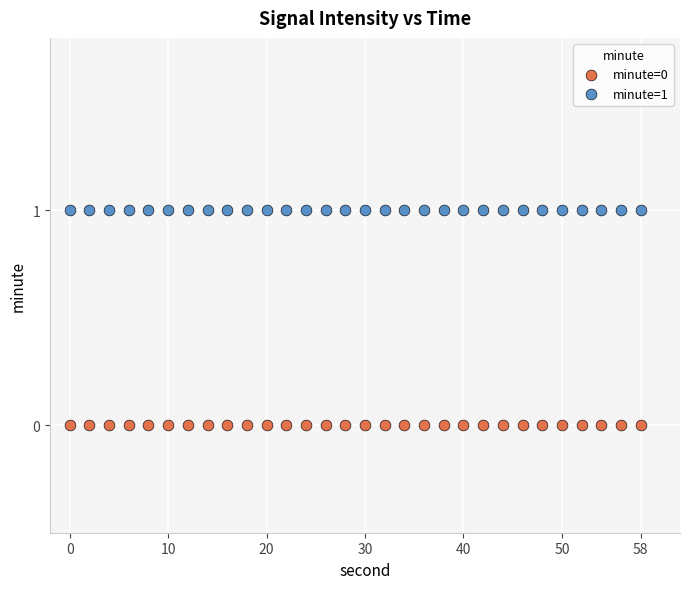

Which series reaches the minimum Y coordinate?

minute=0